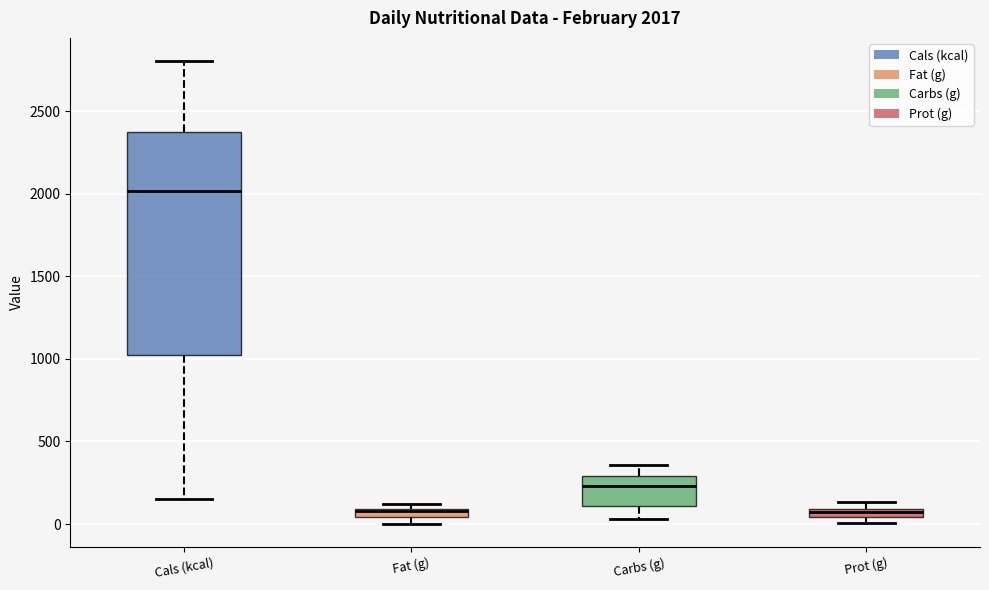

Comparing the boxes themselves (not the whiskers), which one is the tallest?

Cals (kcal)